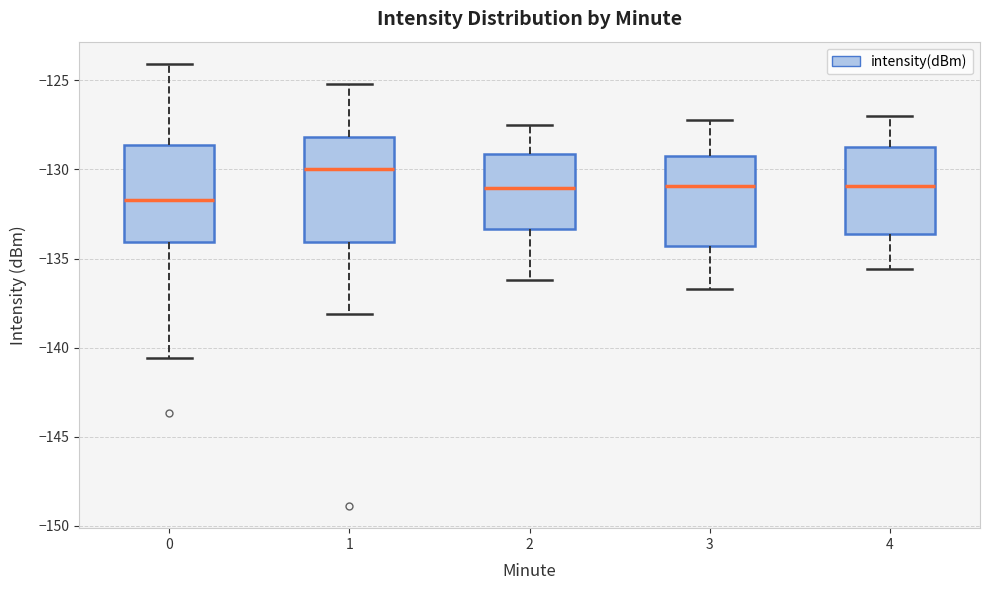

Where does the upper whisker of the box at x = 0 end on the y-axis? The values are not printed on the chart, so give them approximately, as read against the axis.

-124.0